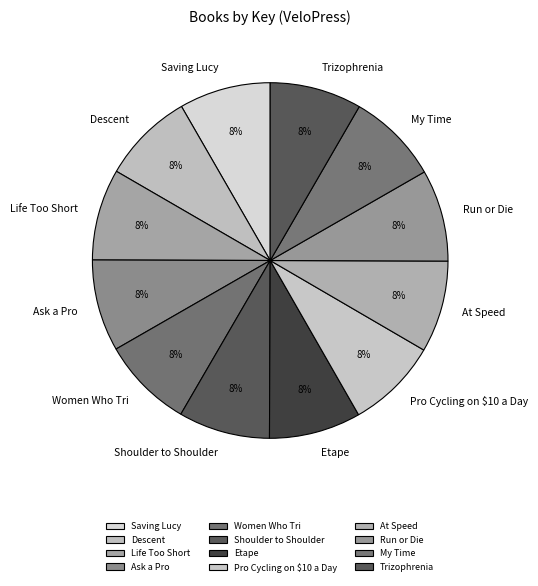

To the nearest percent, what portion does Trizophrenia represent?

8%